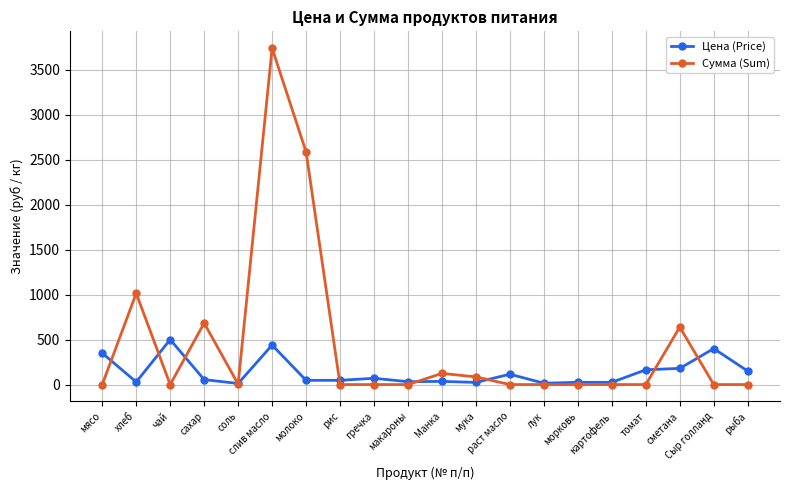

The value of Цена (Price) at томат is 164.3. True or false?

True